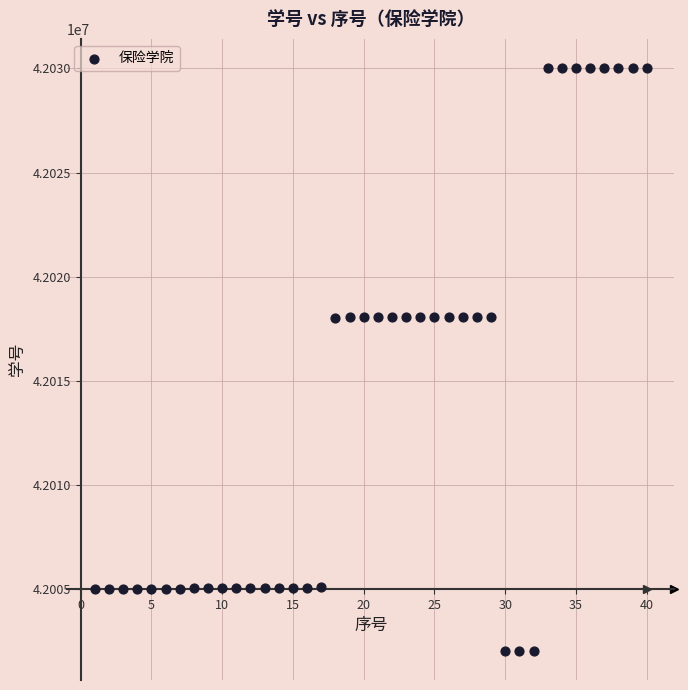

What is the range of X values (max minus min)?

39